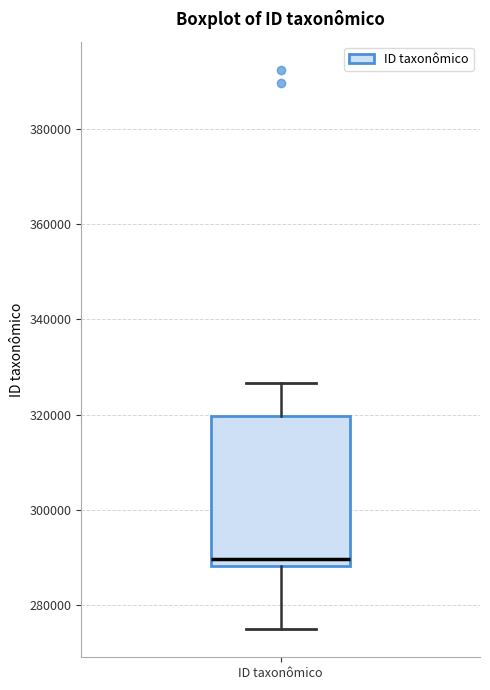

Read this box plot against the y-axis: the position of the median line, the range covered by the box, and the ends of both whiskers. The values are not printed on the chart, so give them approximately, as read against the axis.

median 290000, box 288000 to 320000, whiskers 274000 to 326000